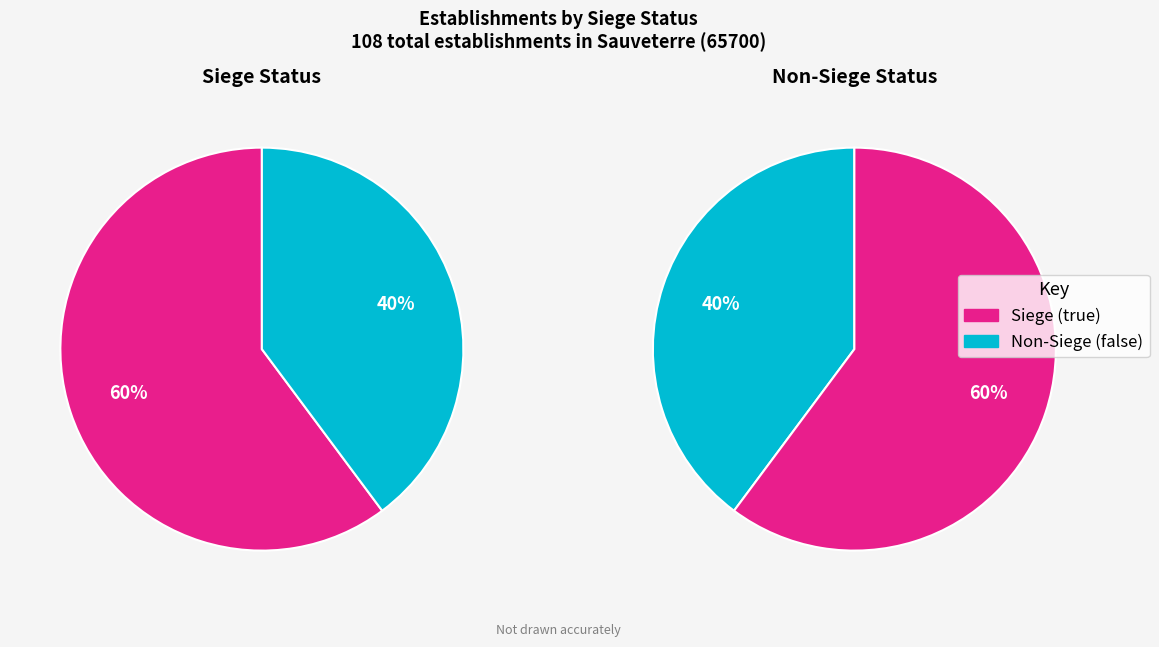

To the nearest percent, what is the combined percentage of false and true?

100%